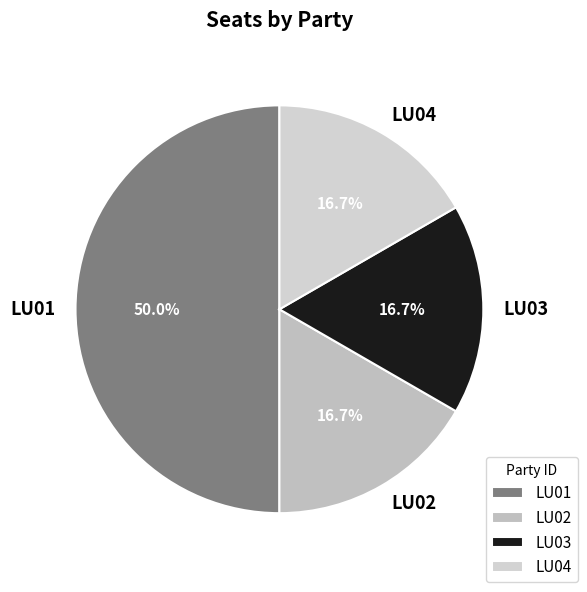

True or false: LU04 accounts for 4% of the total.

False